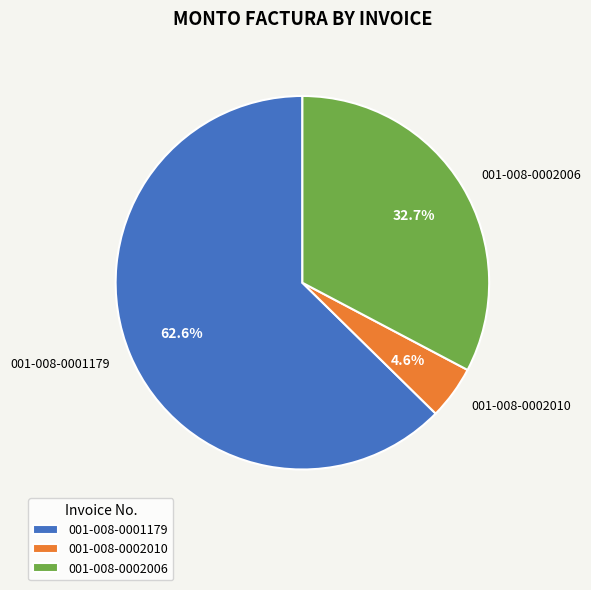

The 001-008-0002010 slice represents 5% of the pie. True or false?

True